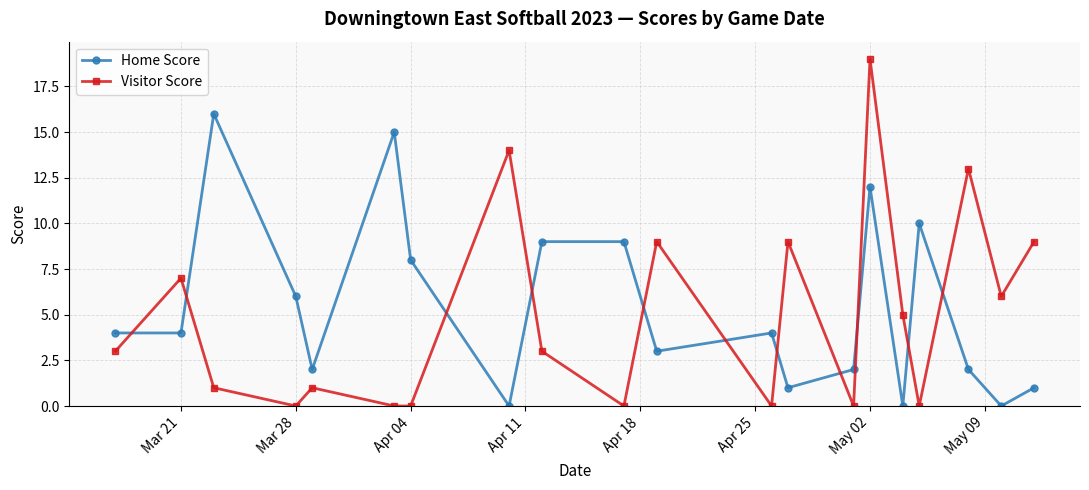

Does the chart have visible grid lines?

Yes